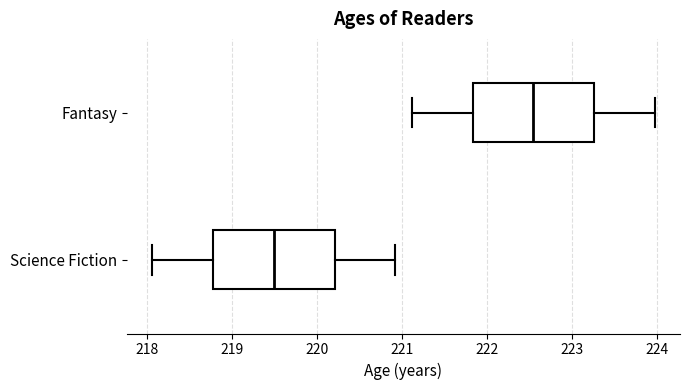

Reading bottom to top, read every box against the x-axis: the position of its median line, the range the box covers, and the ends of its whiskers. The values are not printed on the chart, so give them approximately, as read against the axis.

Science Fiction: median 219.5, box 218.8 to 220.2, whiskers 218.1 to 220.9
Fantasy: median 222.5, box 221.8 to 223.3, whiskers 221.1 to 224.0